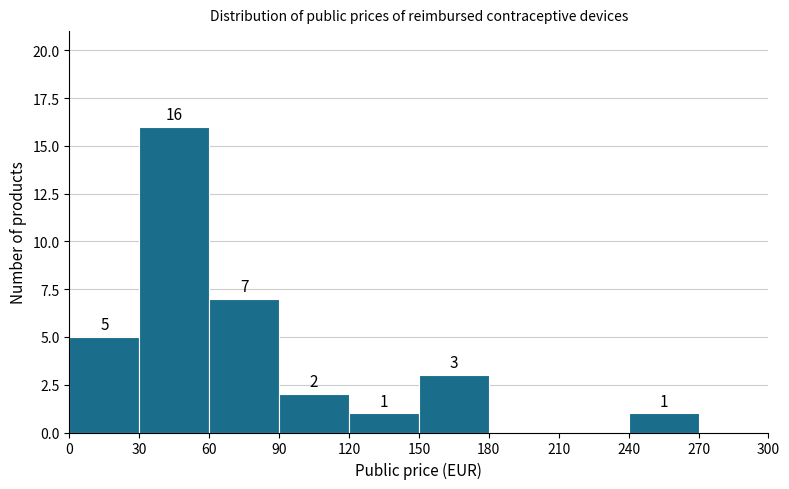

Over which range of the x-axis is the bar tallest?

30 to 60